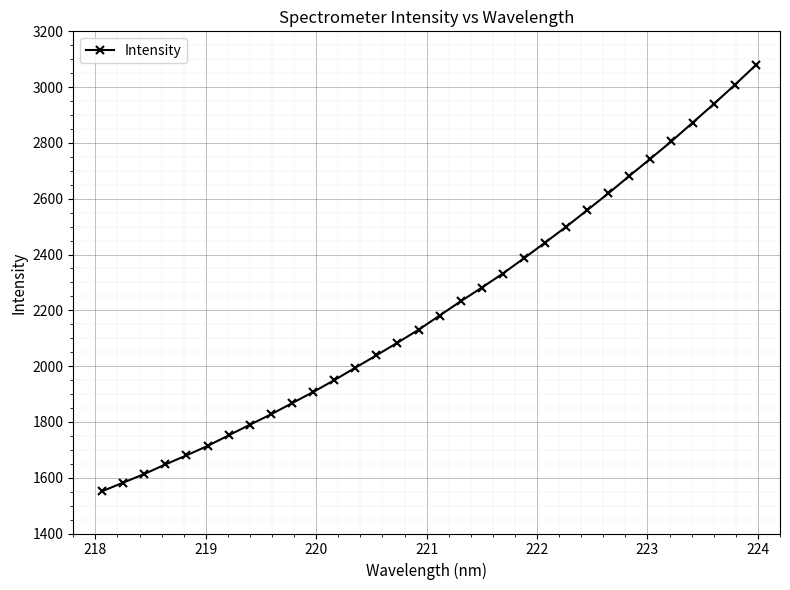

What is the value of the 25th point from the left?

2618.9